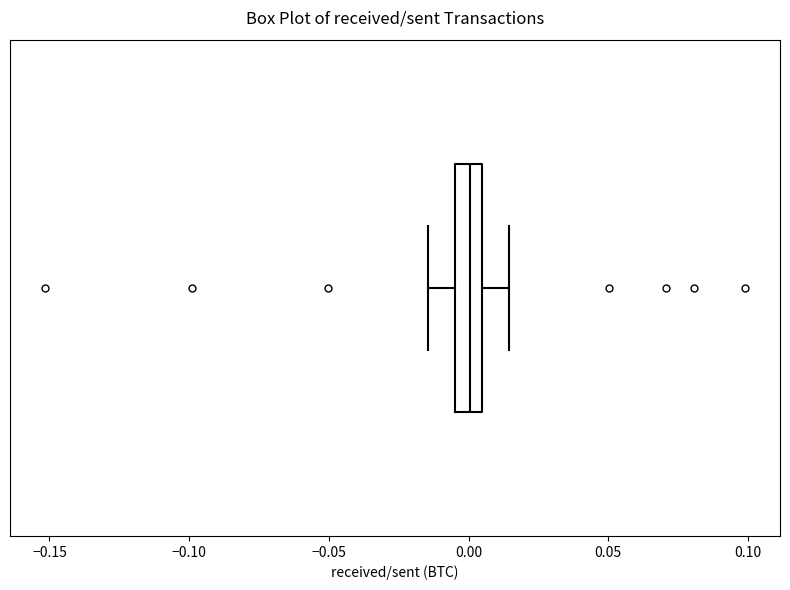

Read this box plot against the x-axis: the position of the median line, the range covered by the box, and the ends of both whiskers. The values are not printed on the chart, so give them approximately, as read against the axis.

median 0.000, box -0.005 to 0.005, whiskers -0.015 to 0.015